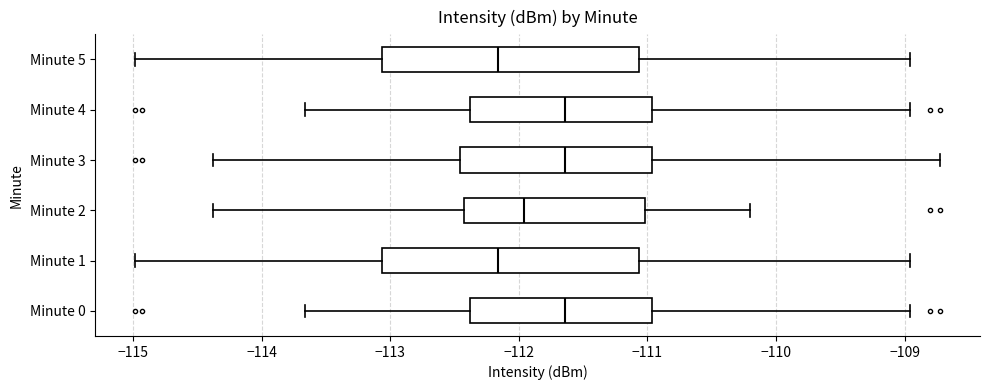

Reading bottom to top, transcribe this box plot: for each box, give where its median line is, the range the box spans, and where its two whiskers end, as read against the x-axis. The values are not printed on the chart, so give them approximately, as read against the axis.

Minute 0: median -111.6, box -112.4 to -111.0, whiskers -113.7 to -109.0
Minute 1: median -112.2, box -113.1 to -111.1, whiskers -115.0 to -109.0
Minute 2: median -112.0, box -112.4 to -111.0, whiskers -114.4 to -110.2
Minute 3: median -111.6, box -112.5 to -111.0, whiskers -114.4 to -108.7
Minute 4: median -111.6, box -112.4 to -111.0, whiskers -113.7 to -109.0
Minute 5: median -112.2, box -113.1 to -111.1, whiskers -115.0 to -109.0